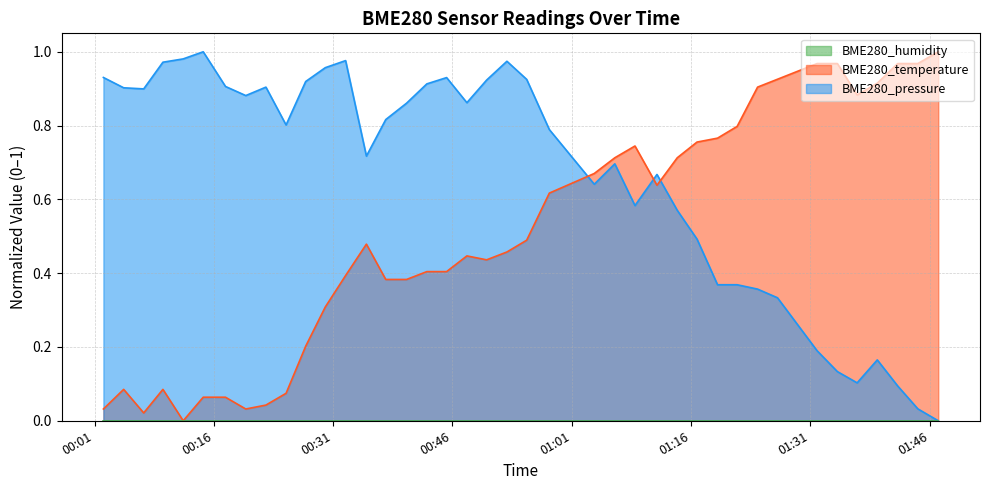

How many lines are shown in the chart?

3